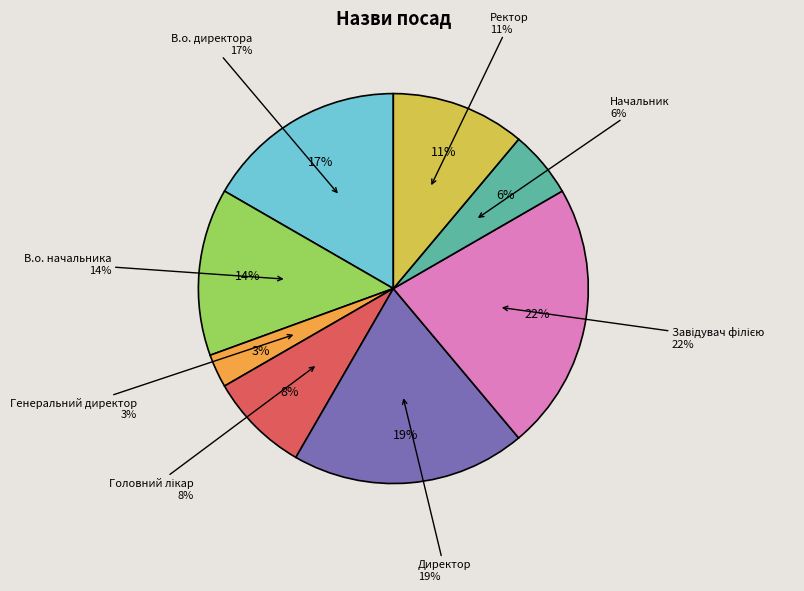

The Головний лікар slice represents 1% of the pie. True or false?

False